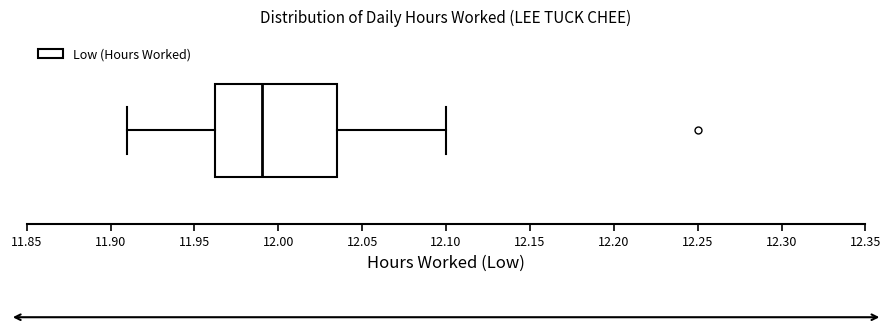

Where does the left whisker of the box end on the x-axis? The values are not printed on the chart, so give them approximately, as read against the axis.

11.910